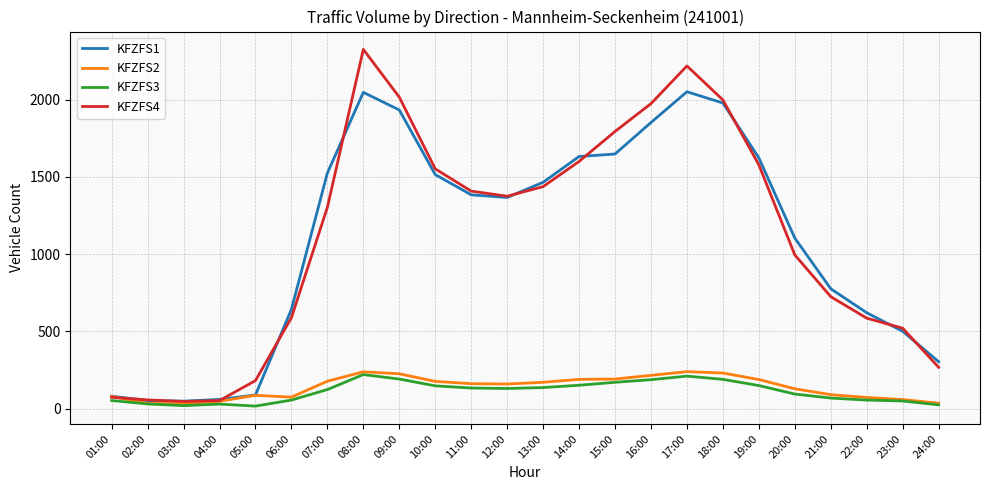

The value of KFZFS1 at 17:00 is 2051. True or false?

True